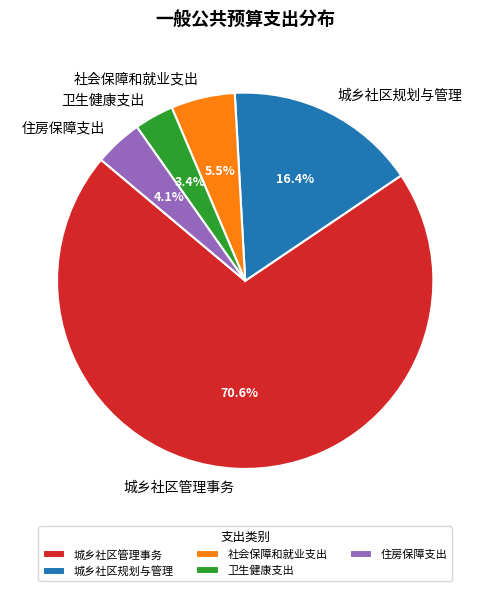

True or false: 住房保障支出 accounts for 4% of the total.

True